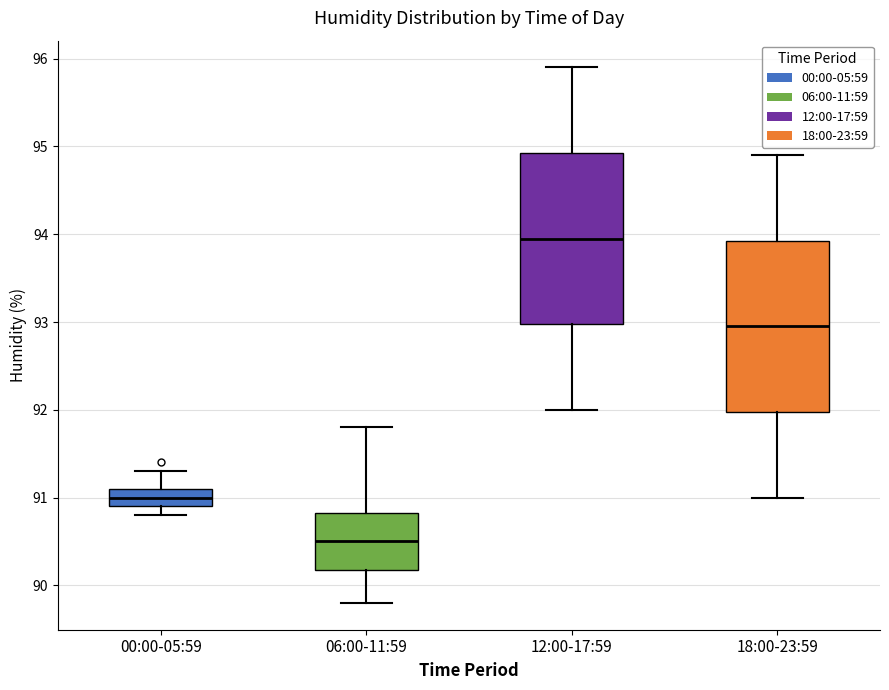

Reading left to right, transcribe this box plot: for each box, give where its median line is, the range the box spans, and where its two whiskers end, as read against the y-axis. The values are not printed on the chart, so give them approximately, as read against the axis.

00:00-05:59: median 91.0, box 90.9 to 91.1, whiskers 90.8 to 91.3
06:00-11:59: median 90.5, box 90.2 to 90.8, whiskers 89.8 to 91.8
12:00-17:59: median 94.0, box 93.0 to 94.9, whiskers 92.0 to 95.9
18:00-23:59: median 93.0, box 92.0 to 93.9, whiskers 91.0 to 94.9